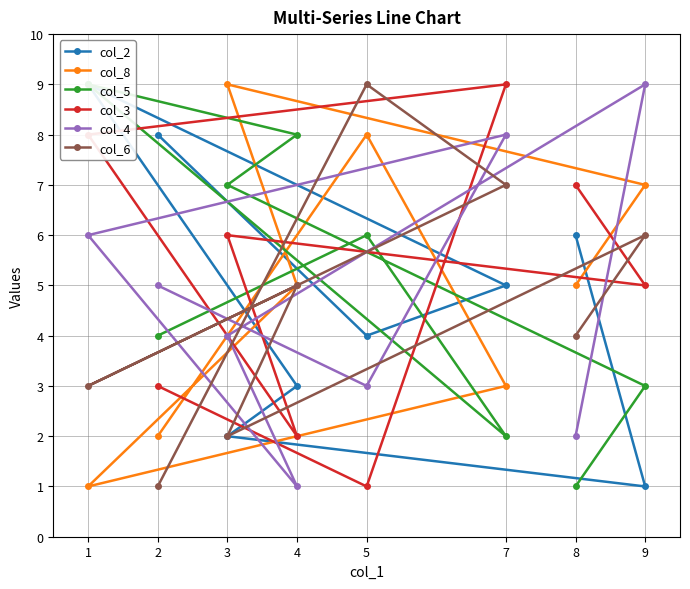

What is the greatest value displayed?

9